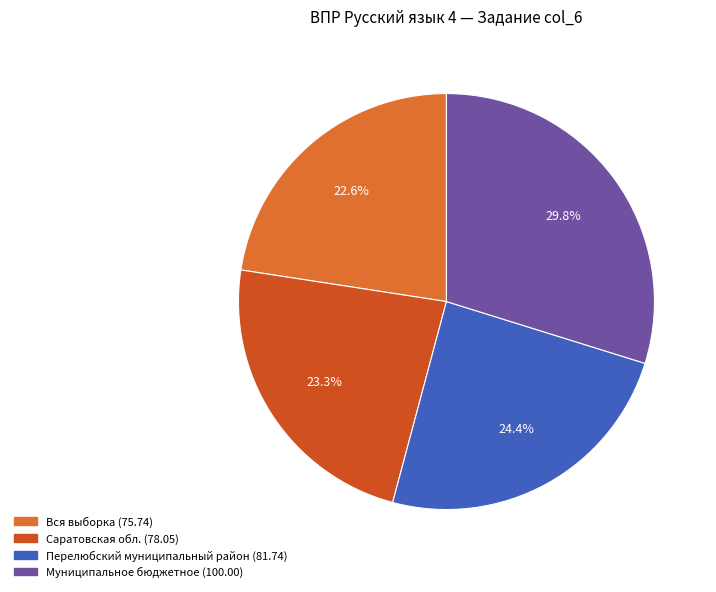

Is there a majority slice in this chart?

No